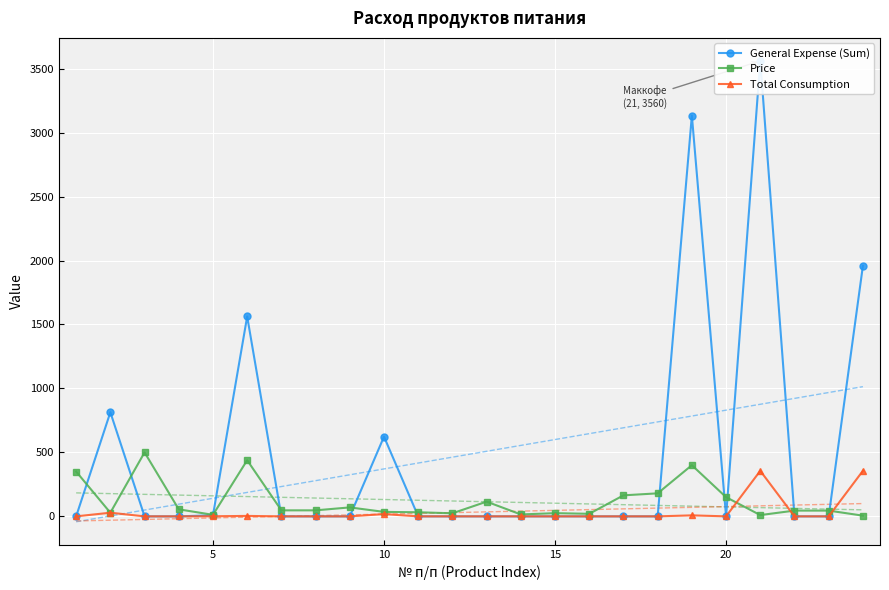

Which series has the largest range (max minus min)?

General Expense (Sum)